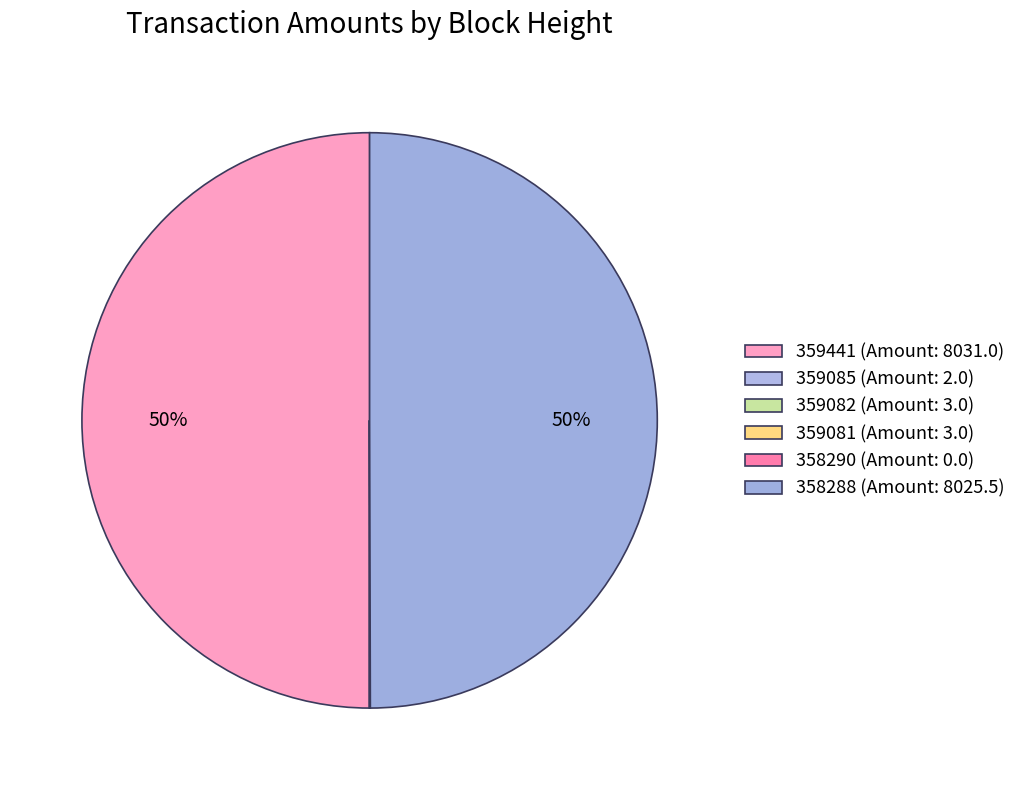

How many segments does this pie chart have?

6